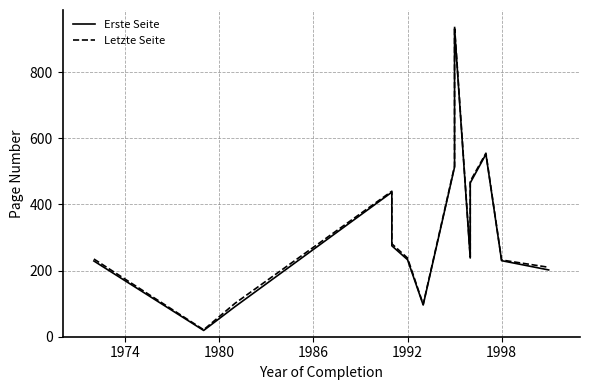

True or false: Erste Seite has a value of 768 at 1986.

False